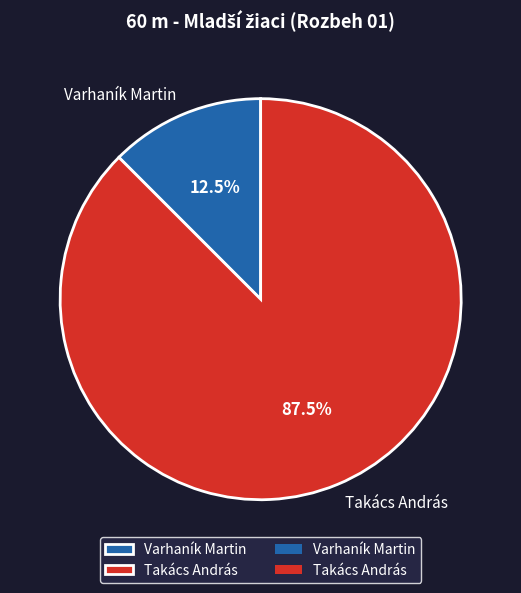

Between Varhaník Martin and Takács András, which is larger?

Takács András